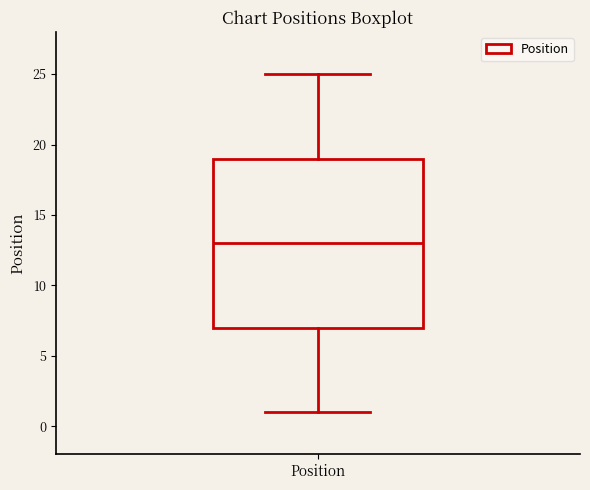

Read this box plot against the y-axis: the position of the median line, the range covered by the box, and the ends of both whiskers. The values are not printed on the chart, so give them approximately, as read against the axis.

median 13, box 7 to 19, whiskers 1 to 25